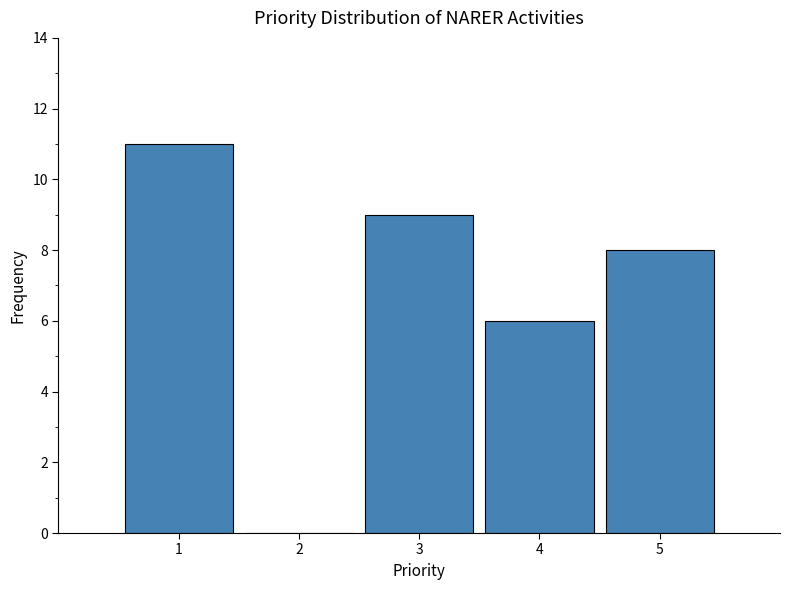

Reading left to right, transcribe this chart: for each bar, give the range it covers on the x-axis and its height. The values are not printed on the chart, so give them approximately, as read against the axis.

0.5 to 1.5: 11
1.5 to 2.5: 0
2.5 to 3.5: 9
3.5 to 4.5: 6
4.5 to 5.5: 8